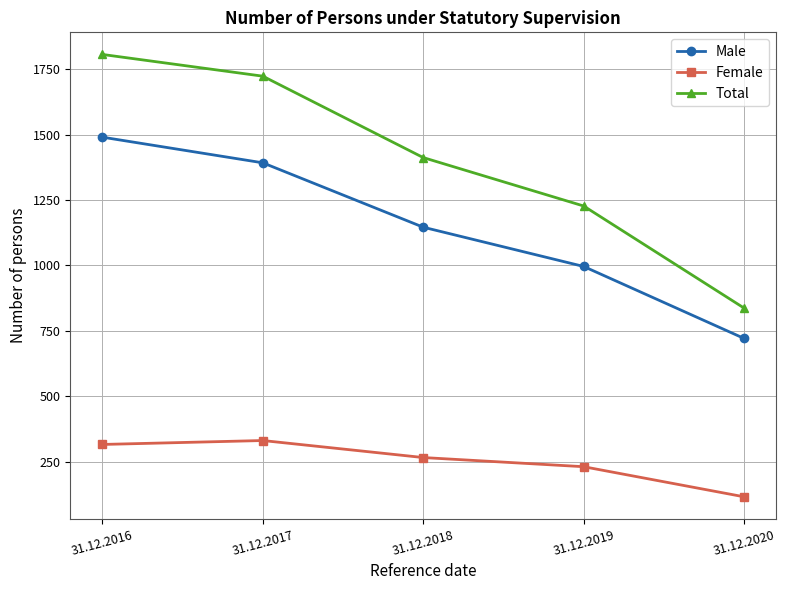

What is the maximum value for Male?

1490